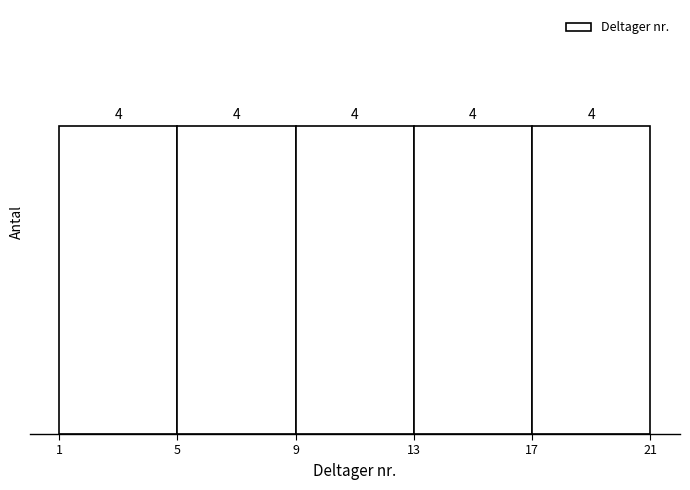

Reading left to right, transcribe this chart: for each bar, give the range it covers on the x-axis and its height.

1 to 5: 4
5 to 9: 4
9 to 13: 4
13 to 17: 4
17 to 21: 4